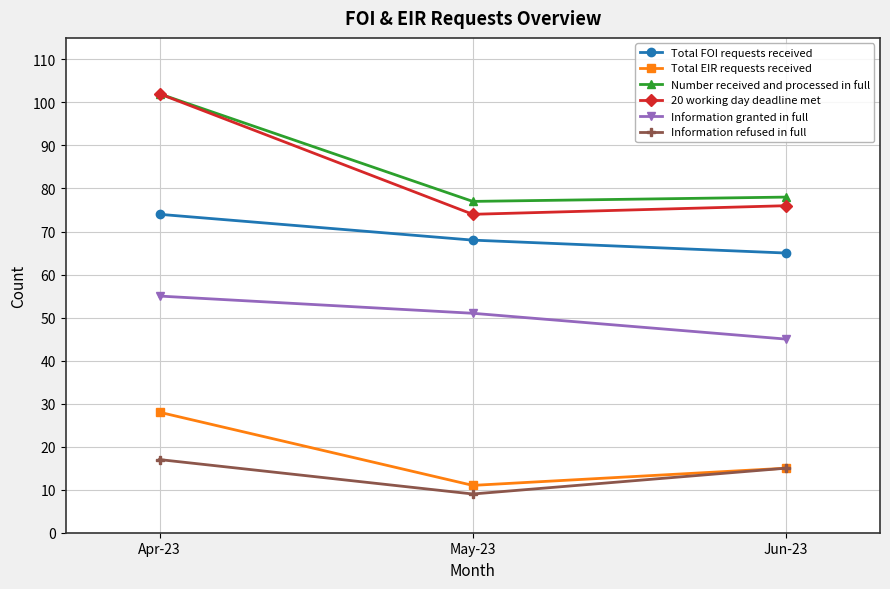

Count the Information granted in full values in the range 45 to 55.

3